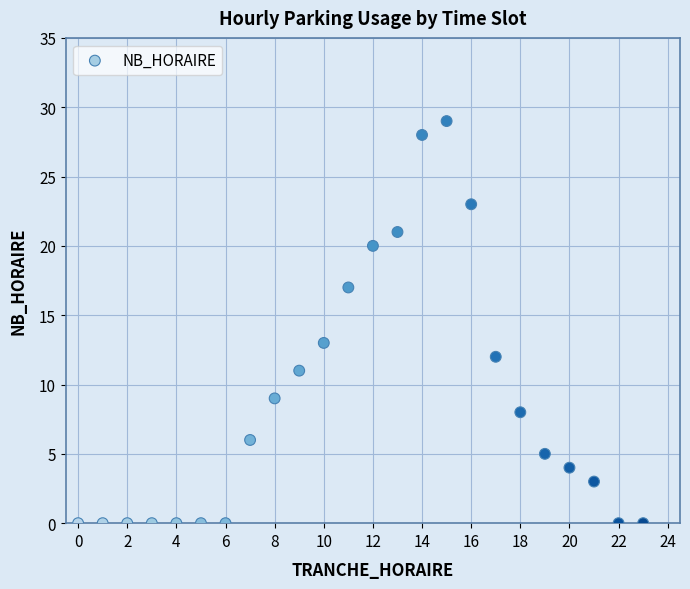

What is the range of X values (max minus min)?

23